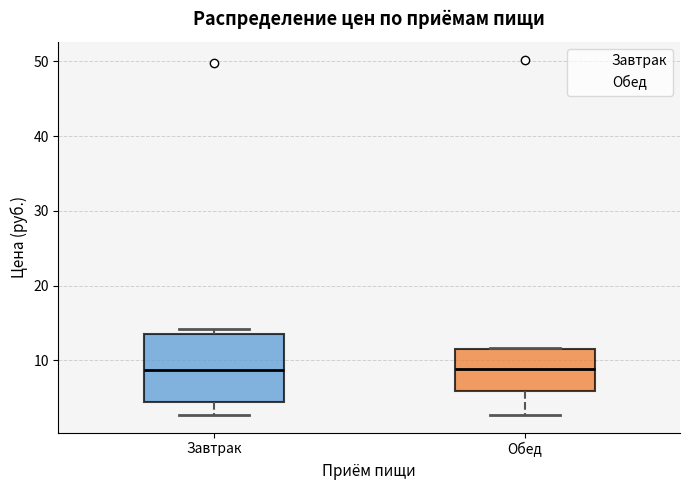

Where does the lower whisker of the box for Обед end on the y-axis? The values are not printed on the chart, so give them approximately, as read against the axis.

3